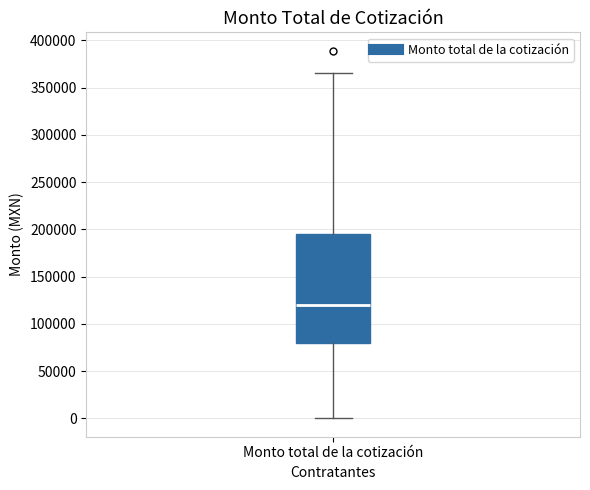

Where is the lower edge of the box for Monto total de la cotización on the y-axis? The values are not printed on the chart, so give them approximately, as read against the axis.

80000